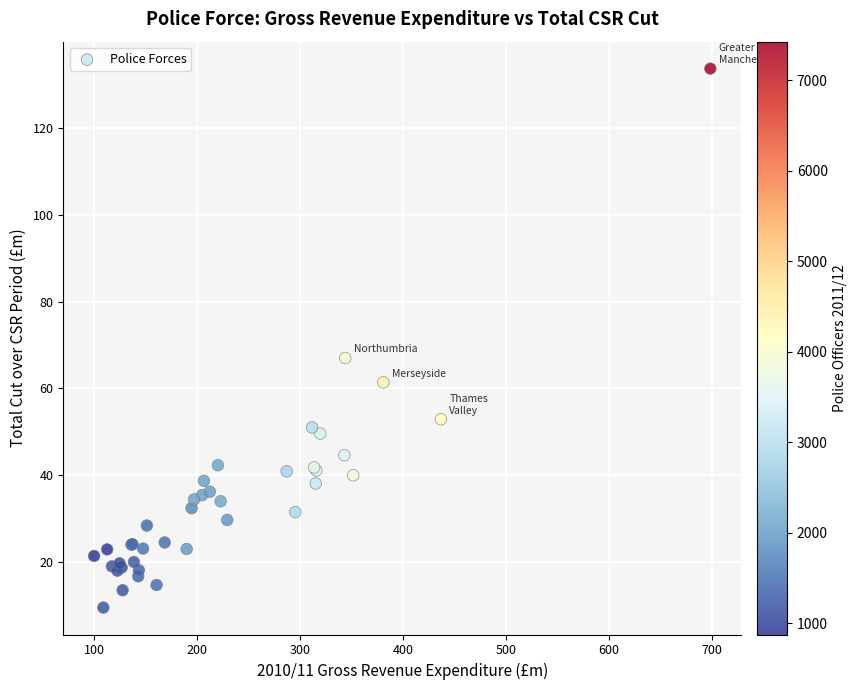

What Y value in the scatter plot is closest to 71?

67.0